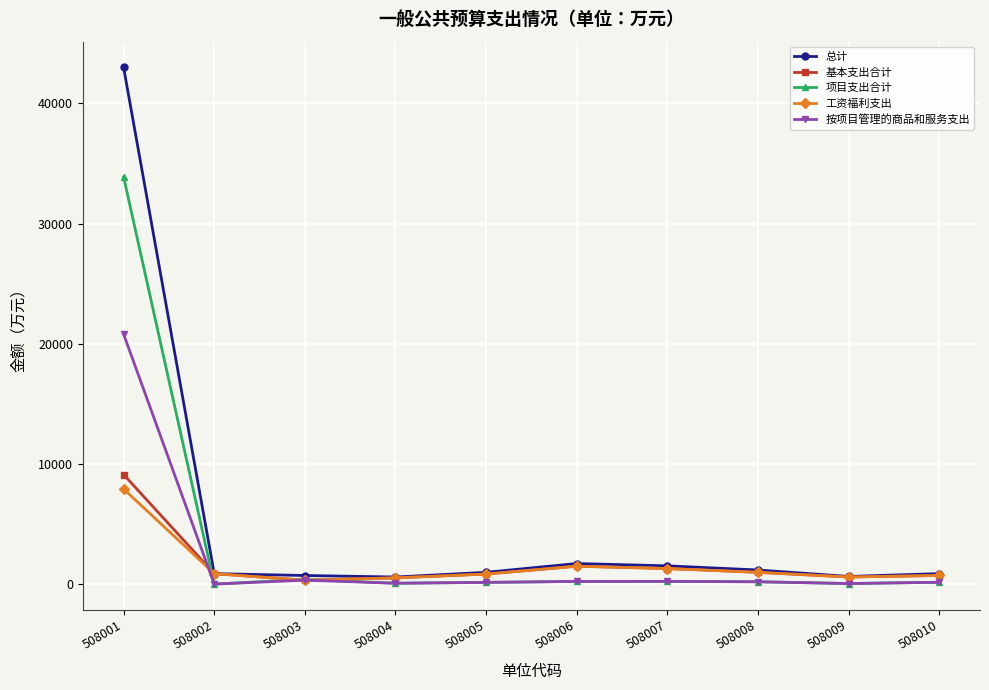

At which label does 总计 reach its peak?

508001